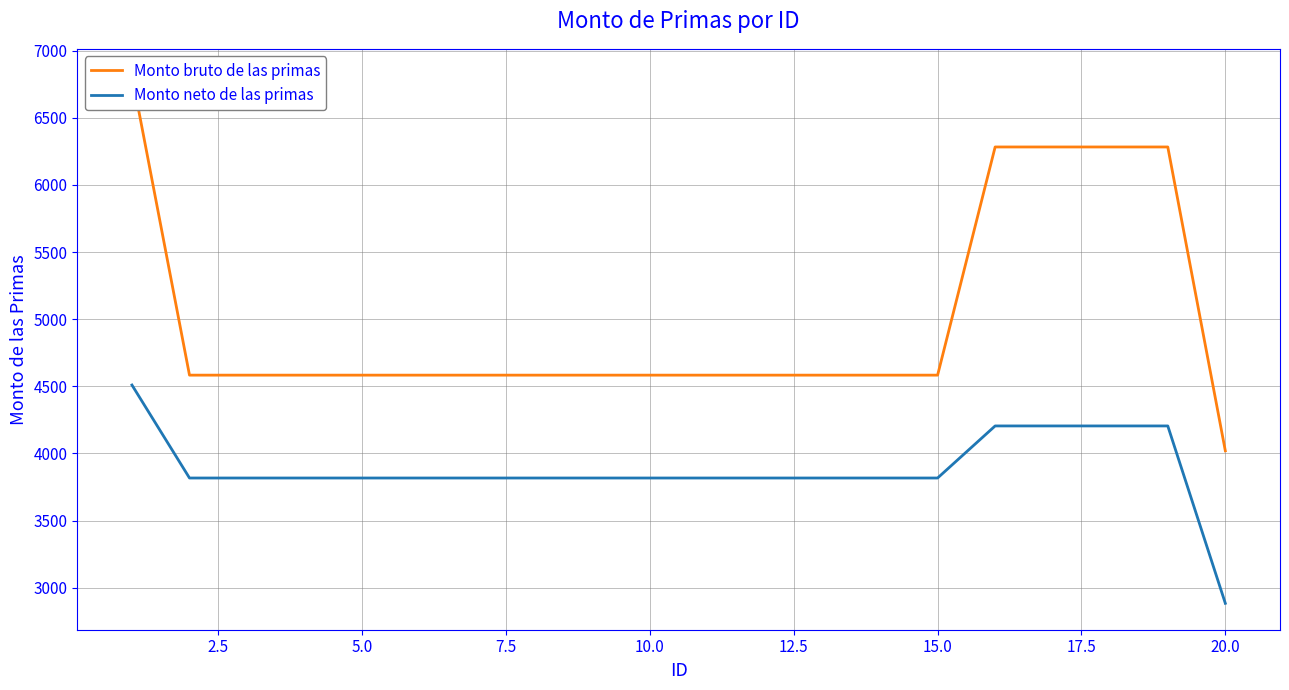

True or false: Monto bruto de las primas has a value of 2094.8 at 12.

False